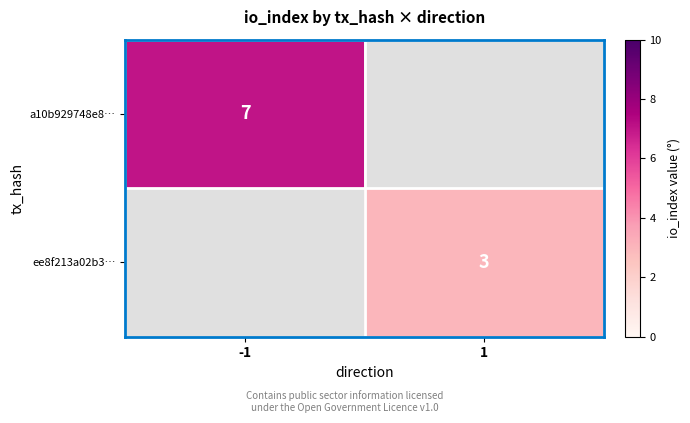

The a10b929748e8… series shows 7 at -1. True or false?

True